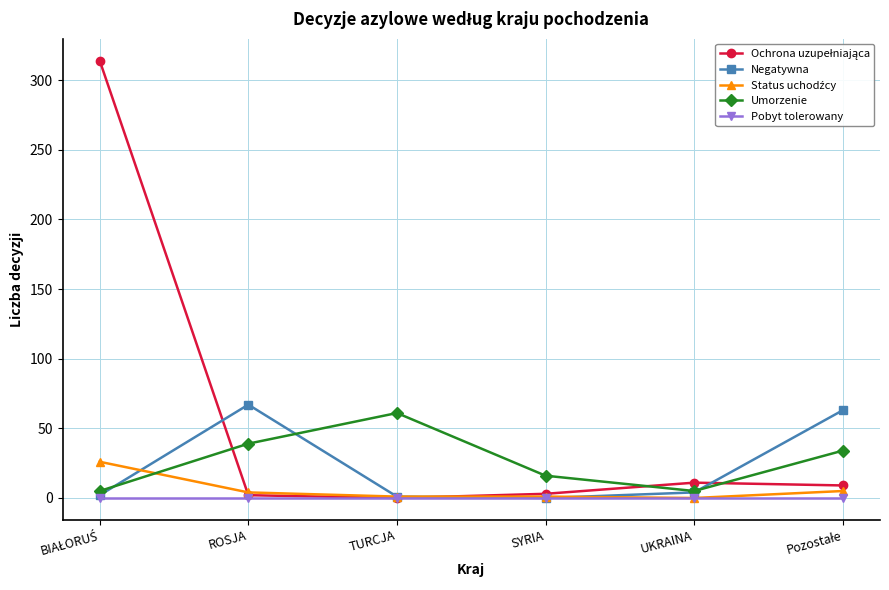

What is the difference between the maximum and second lowest values in the Negatywna series?

66